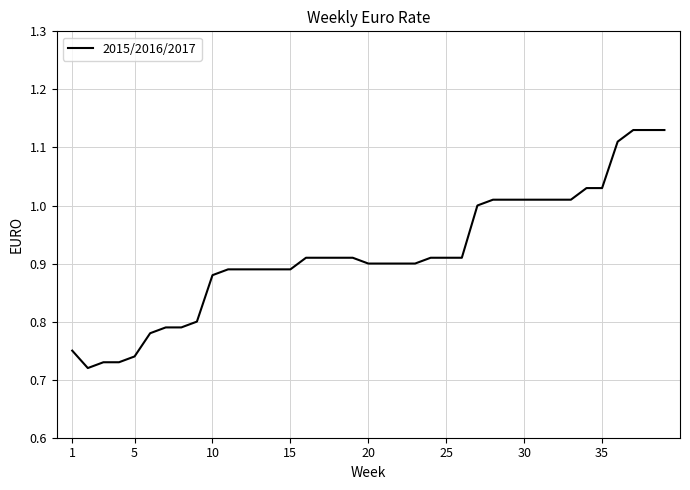

What is the difference between the maximum and minimum values?

0.4